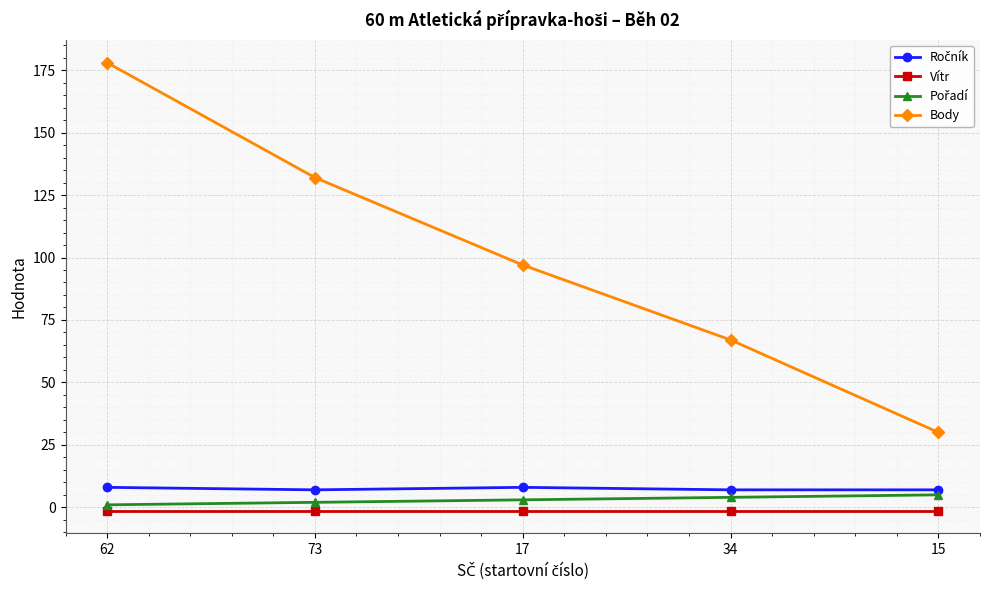

Which label corresponds to the largest value in the chart?

62